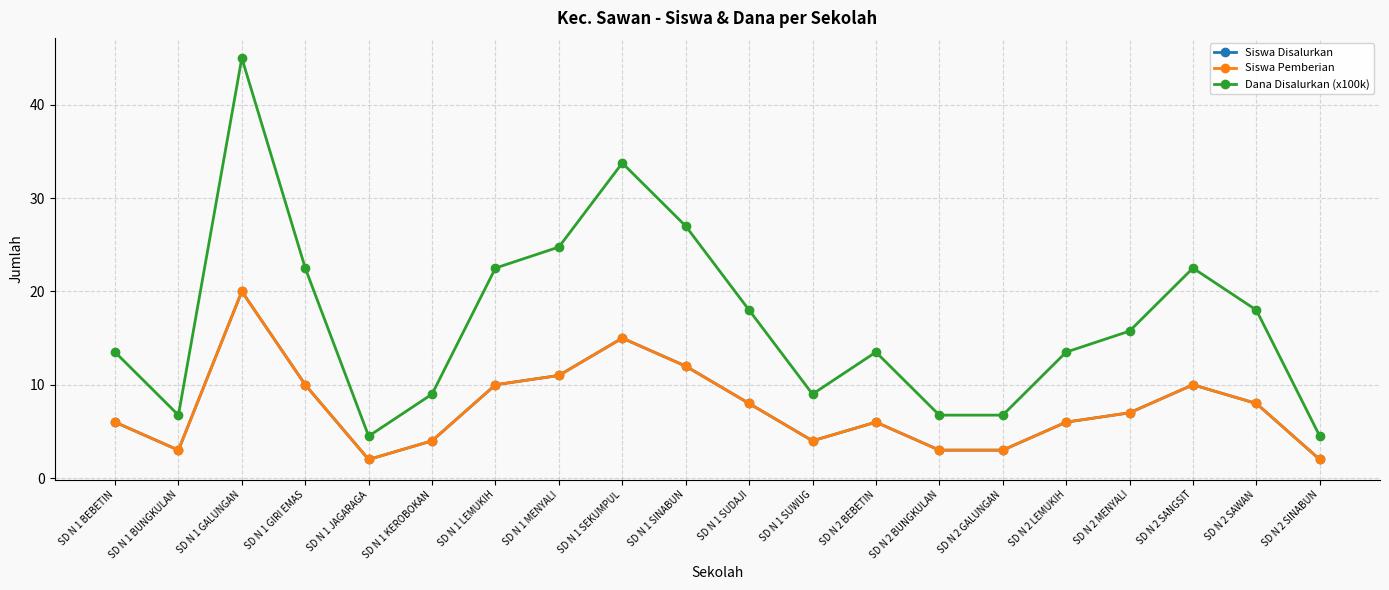

Is it true that Dana Disalurkan (x100k) equals 6.8 at SD N 2 GALUNGAN?

True